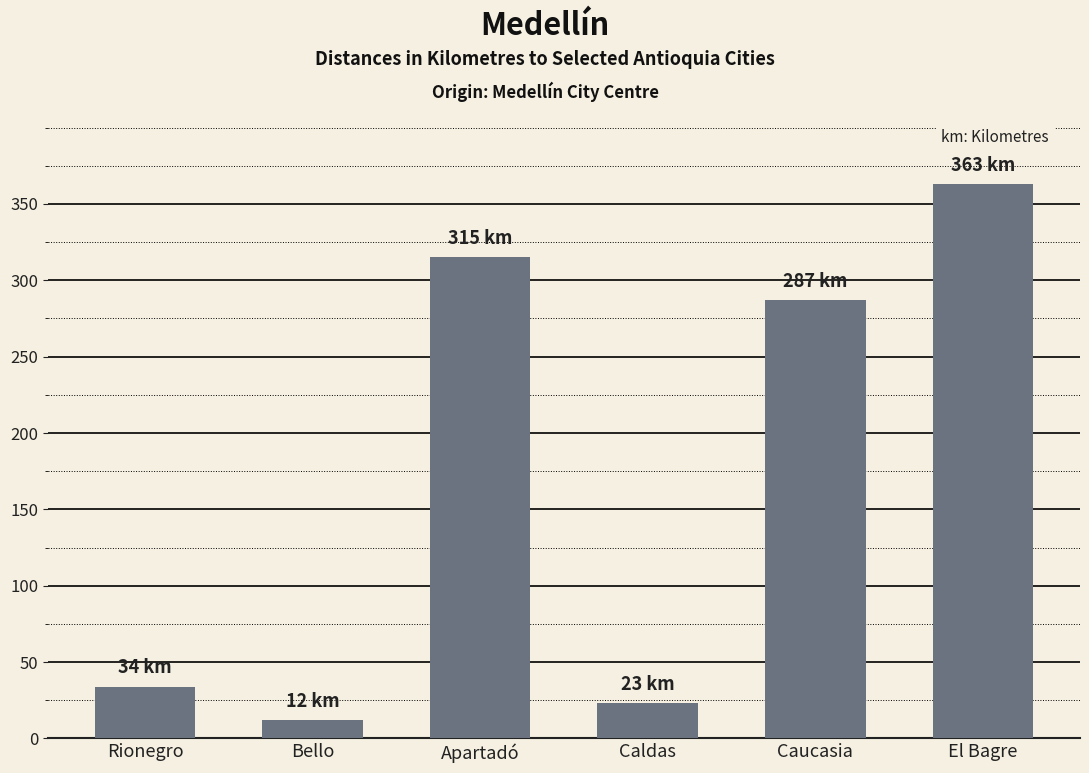

What is the label of the 4th bar from the right?

Apartadó